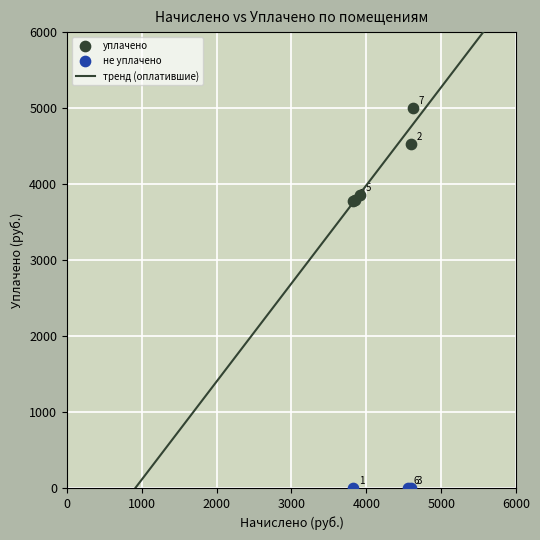

Which series reaches the maximum Y coordinate?

уплачено